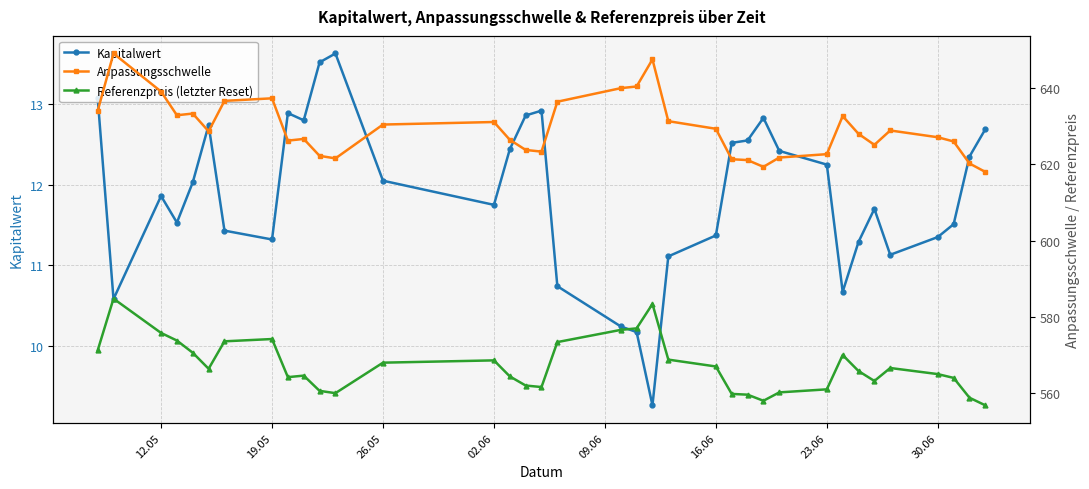

What is the average value of the Anpassungsschwelle series?

629.5